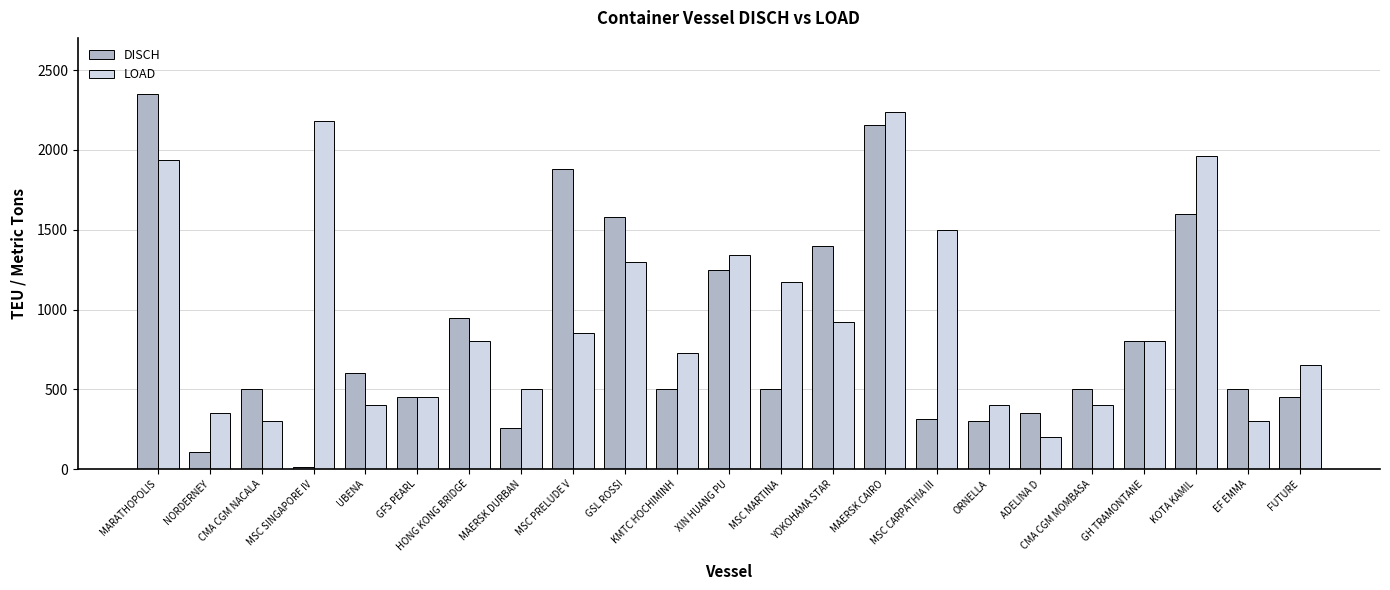

Which category has the highest value in the DISCH series?

MARATHOPOLIS